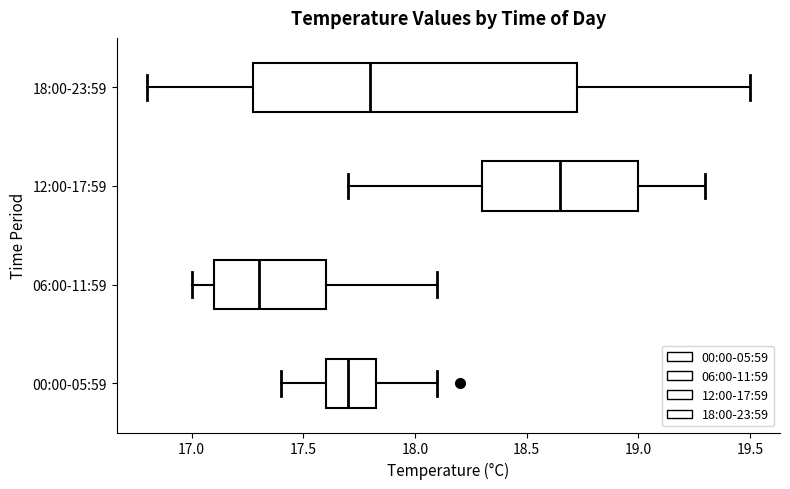

Where does the median line of the box for 00:00-05:59 sit on the x-axis? The values are not printed on the chart, so give them approximately, as read against the axis.

17.70